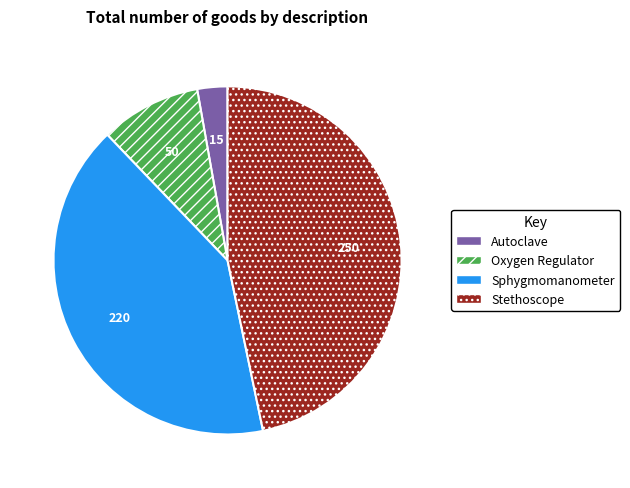

Approximately how many times larger is the value at Sphygmomanometer compared to Stethoscope?

0.9